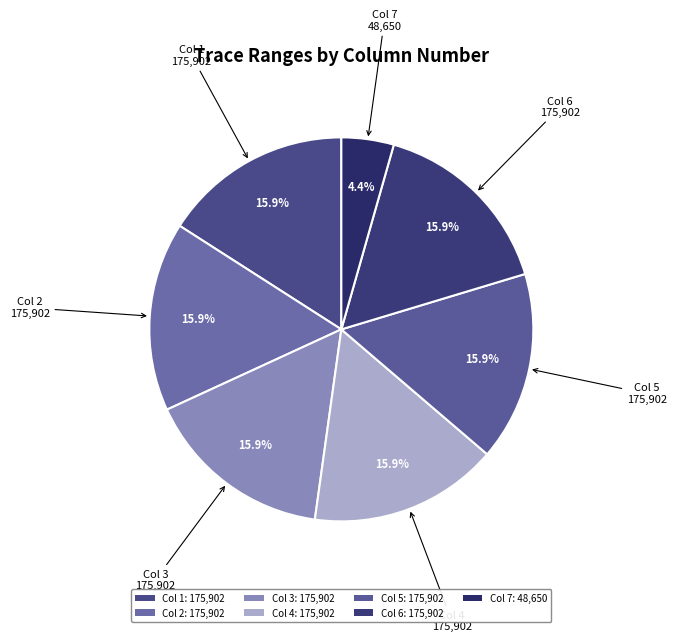

To the nearest percent, what percentage of the pie is Col 3?

16%